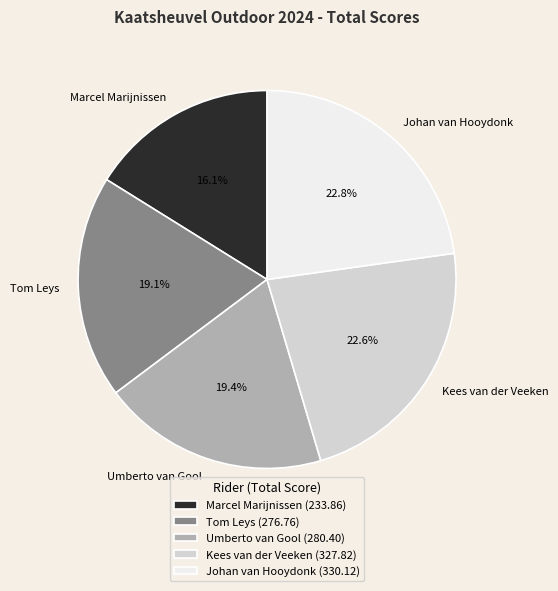

Is there any slice that represents more than half of the pie?

No